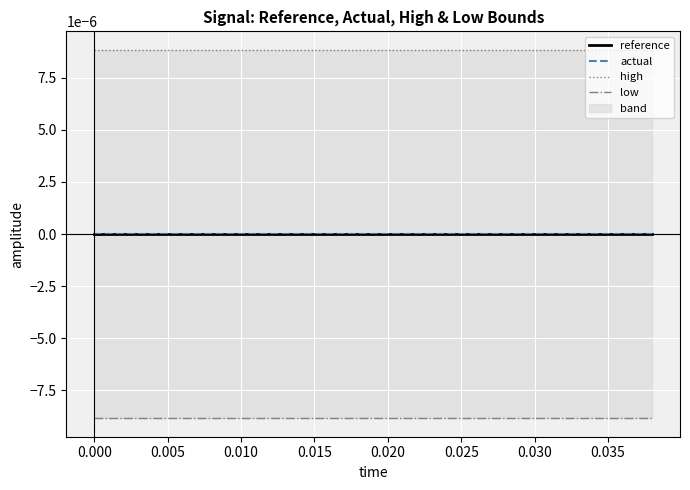

True or false: low has a value of -0.0 at 0.035.

True